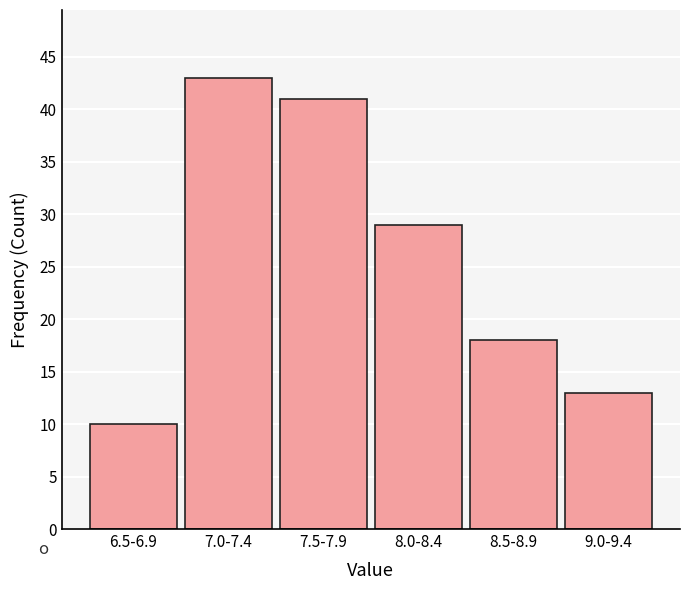

Reading left to right, extract all data points from this chart.

10	43	41	29	18	13